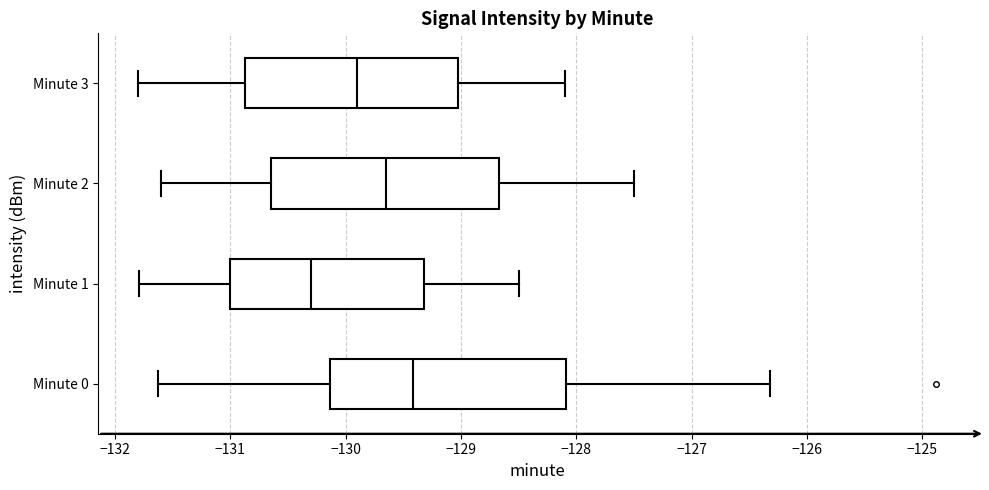

Reading bottom to top, transcribe this box plot: for each box, give where its median line is, the range the box spans, and where its two whiskers end, as read against the x-axis. The values are not printed on the chart, so give them approximately, as read against the axis.

Minute 0: median -129.4, box -130.1 to -128.1, whiskers -131.6 to -126.3
Minute 1: median -130.3, box -131.0 to -129.3, whiskers -131.8 to -128.5
Minute 2: median -129.6, box -130.6 to -128.7, whiskers -131.6 to -127.5
Minute 3: median -129.9, box -130.9 to -129.0, whiskers -131.8 to -128.1